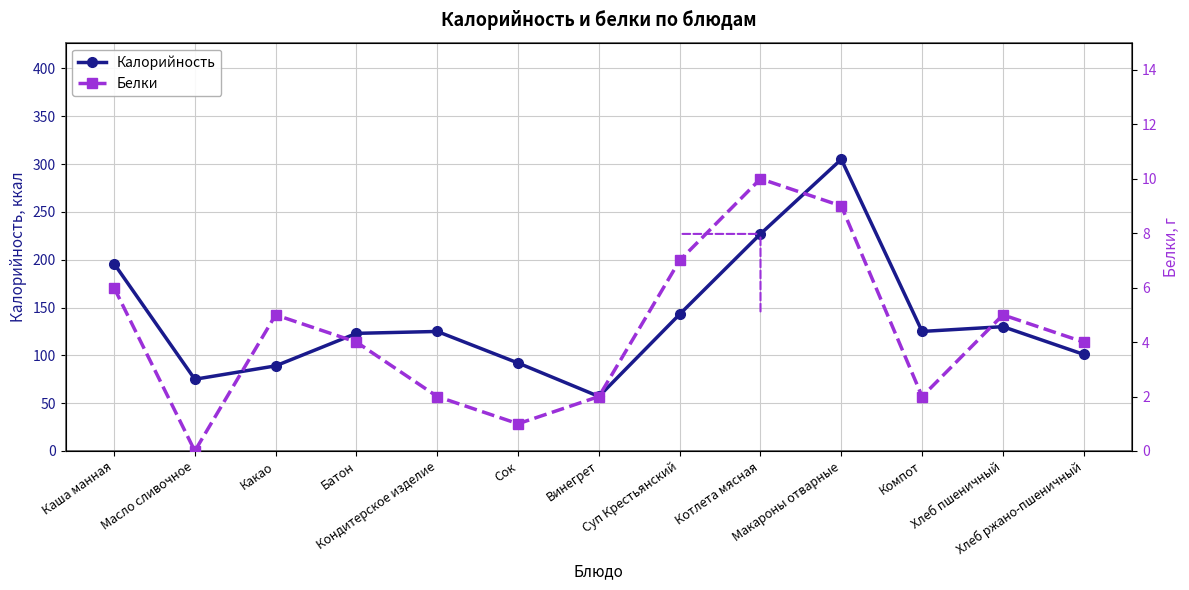

Reading right to left, what are all the values shown in this chart?

Калорийность: 101	130	125	305	227	143	57	92	125	123	89	75	196
Белки: 4	5	2	9	10	7	2	1	2	4	5	0	6